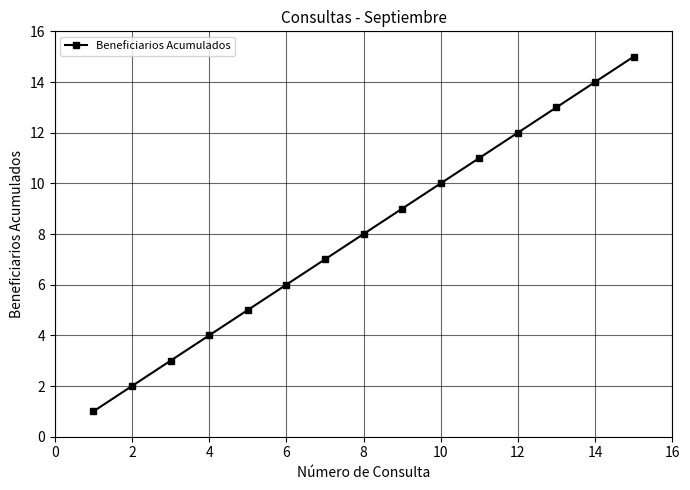

True or false: there are more than 1 points higher than both neighbors.

False